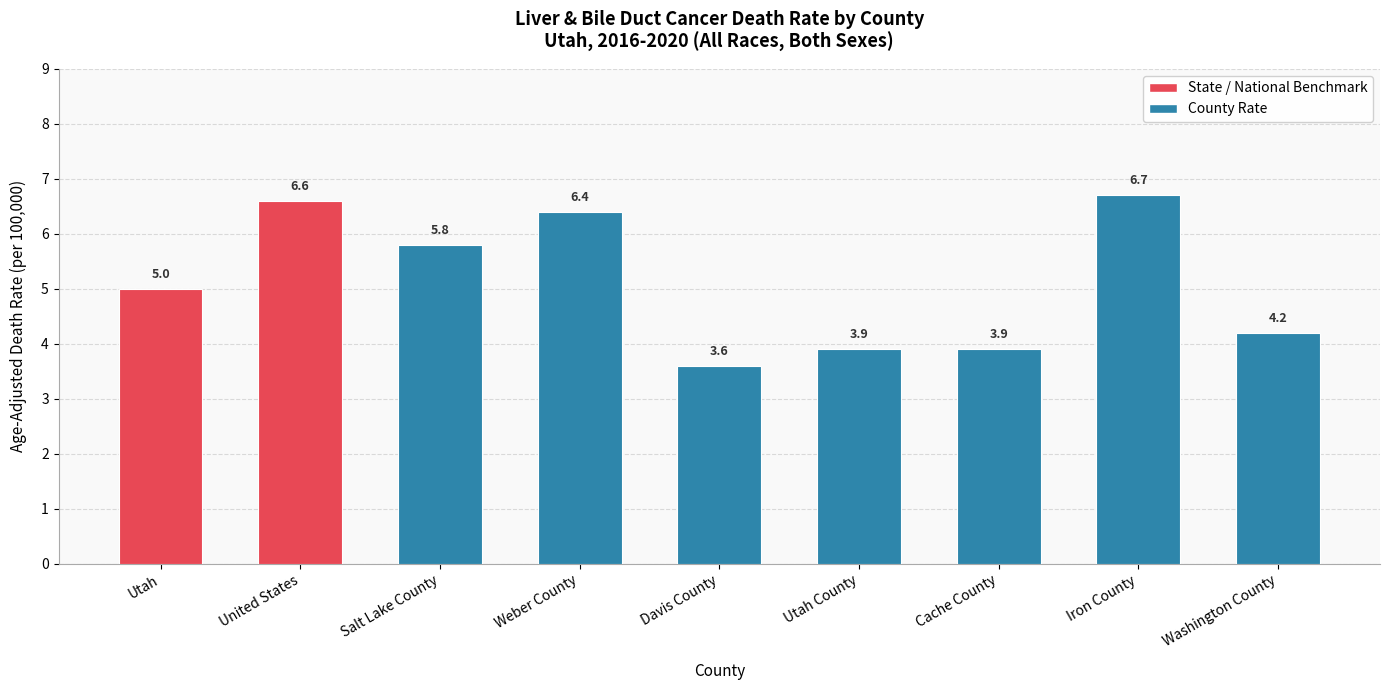

What is the change in value from Salt Lake County to Weber County?

+0.6